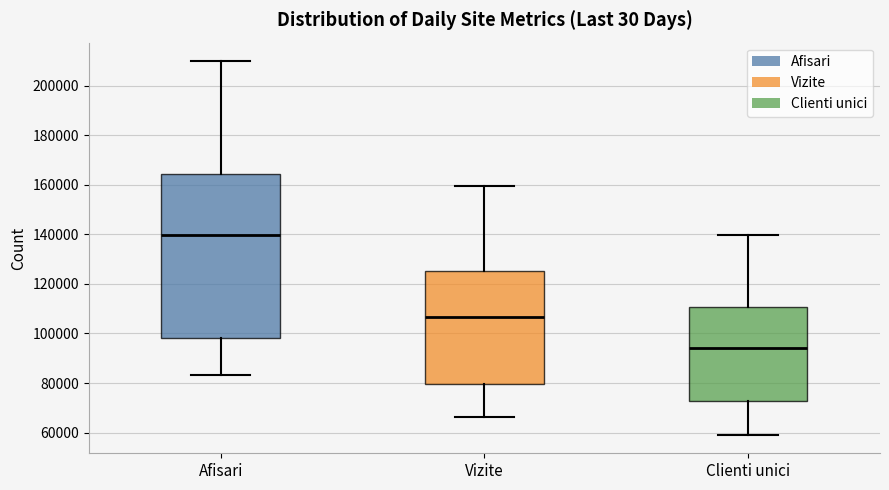

Reading left to right, transcribe this box plot: for each box, give where its median line is, the range the box spans, and where its two whiskers end, as read against the y-axis. The values are not printed on the chart, so give them approximately, as read against the axis.

Afisari: median 140000, box 98000 to 164000, whiskers 84000 to 210000
Vizite: median 106000, box 80000 to 126000, whiskers 66000 to 160000
Clienti unici: median 94000, box 72000 to 110000, whiskers 60000 to 140000